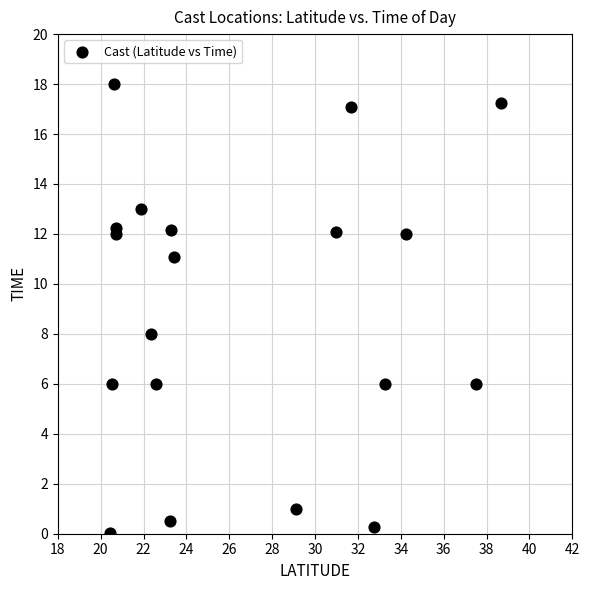

What Y value in the scatter plot is closest to 9?

8.0